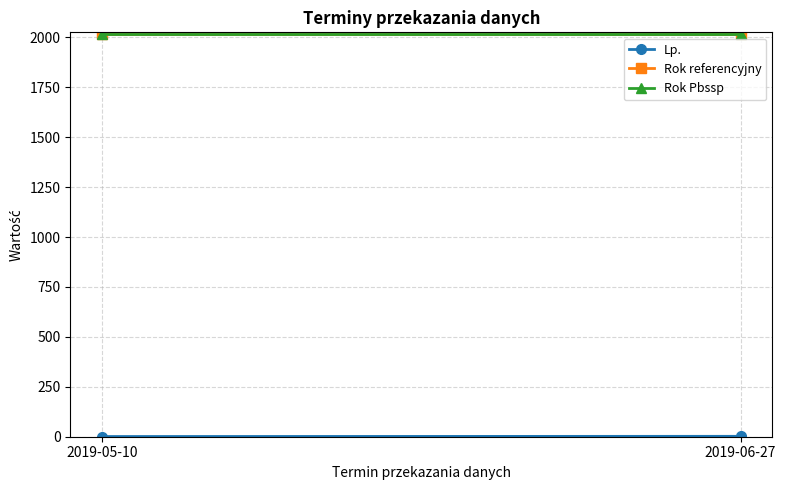

How many categories are shown in the chart?

2